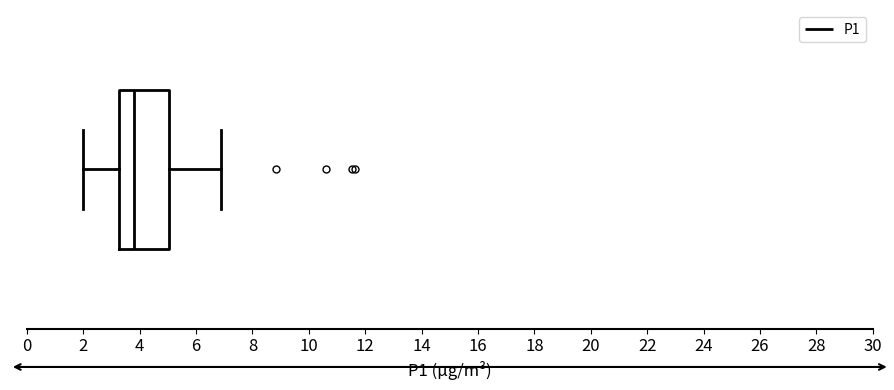

Where does the right whisker of the box end on the x-axis? The values are not printed on the chart, so give them approximately, as read against the axis.

6.8